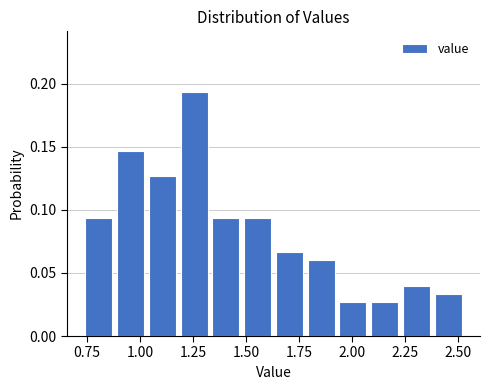

Read against the x-axis, roughly where is the centre of the tallest bar?

1.25